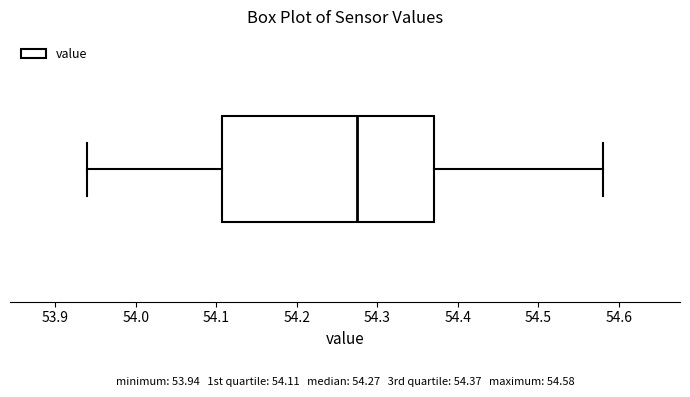

Transcribe this box plot: give where the median line is, the range the box spans, and where the two whiskers end, as read against the x-axis. The values are not printed on the chart, so give them approximately, as read against the axis.

median 54.28, box 54.11 to 54.37, whiskers 53.94 to 54.58